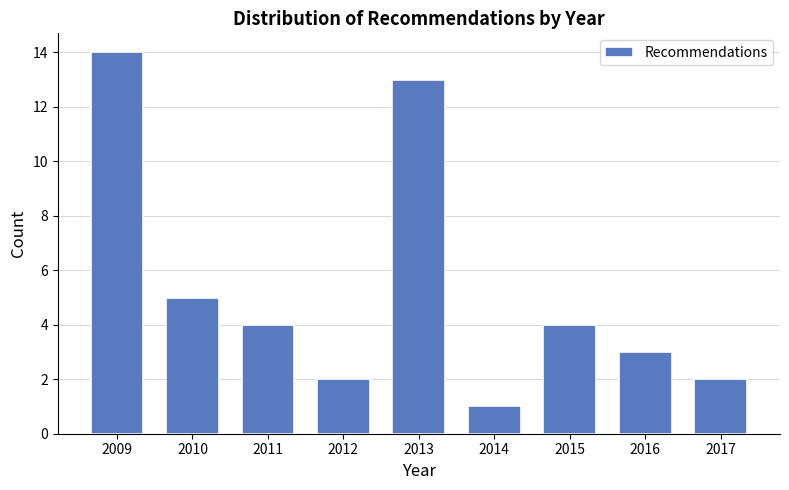

Reading left to right, transcribe all the data shown in this chart.

14	5	4	2	13	1	4	3	2